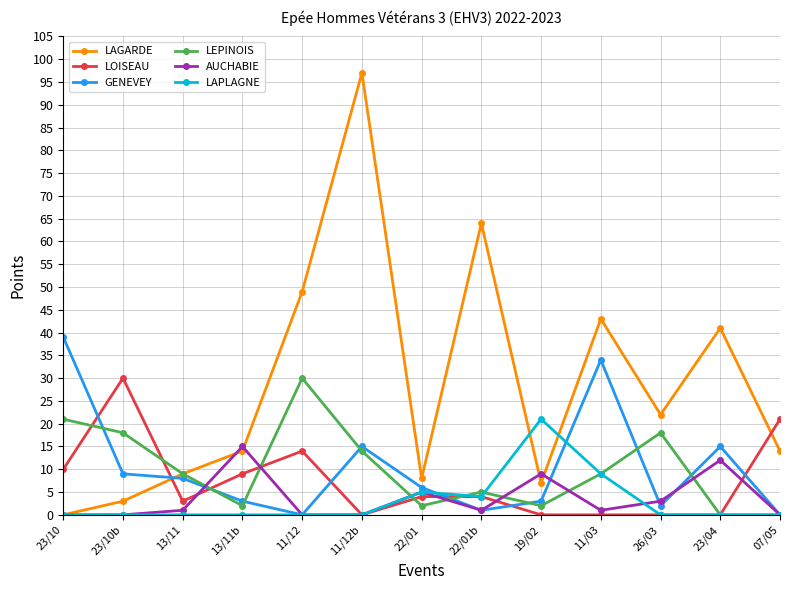

What is the difference between the highest and lowest values at 23/04?

41